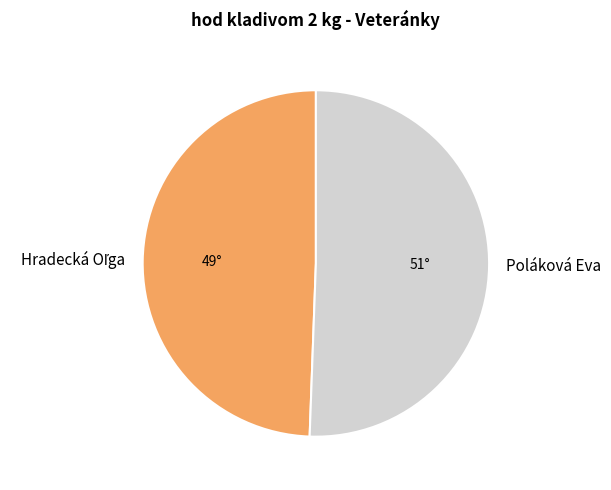

Does Poláková Eva represent more than half of the total?

Yes